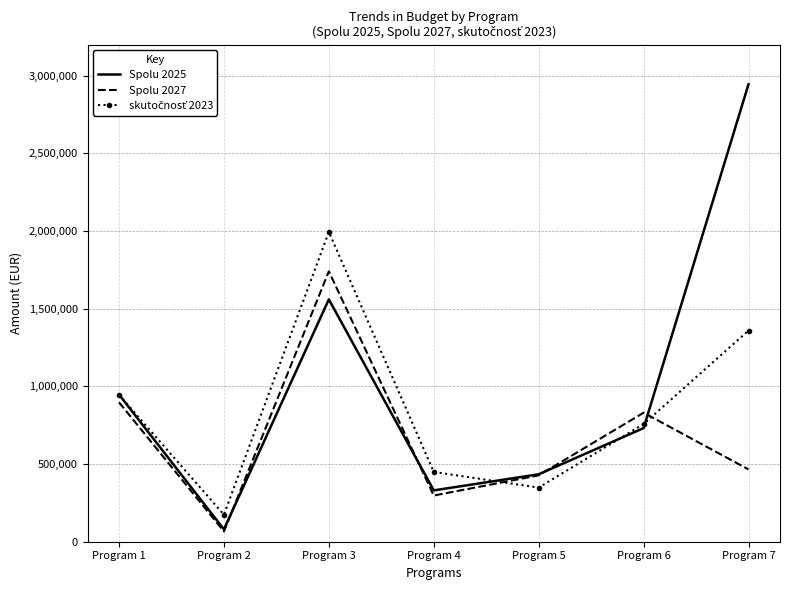

Which series has the widest spread of values?

Spolu 2025